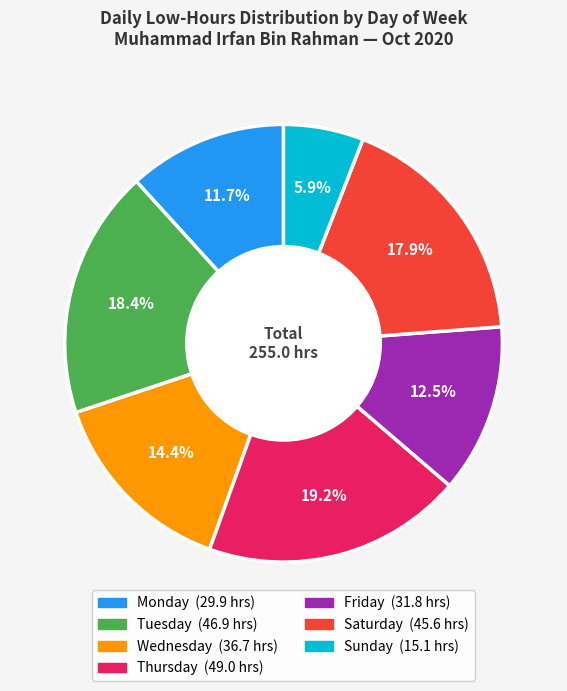

Is there a majority slice in this chart?

No